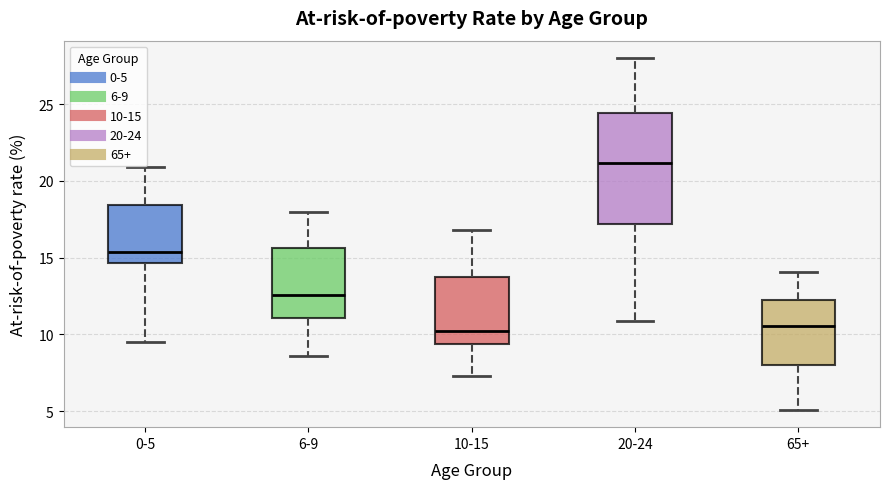

Reading left to right, transcribe this box plot: for each box, give where its median line is, the range the box spans, and where its two whiskers end, as read against the y-axis. The values are not printed on the chart, so give them approximately, as read against the axis.

0-5: median 15.5, box 14.5 to 18.5, whiskers 9.5 to 21.0
6-9: median 12.5, box 11.0 to 15.5, whiskers 8.5 to 18.0
10-15: median 10.0, box 9.5 to 14.0, whiskers 7.5 to 17.0
20-24: median 21.0, box 17.0 to 24.5, whiskers 11.0 to 28.0
65+: median 10.5, box 8.0 to 12.5, whiskers 5.0 to 14.0